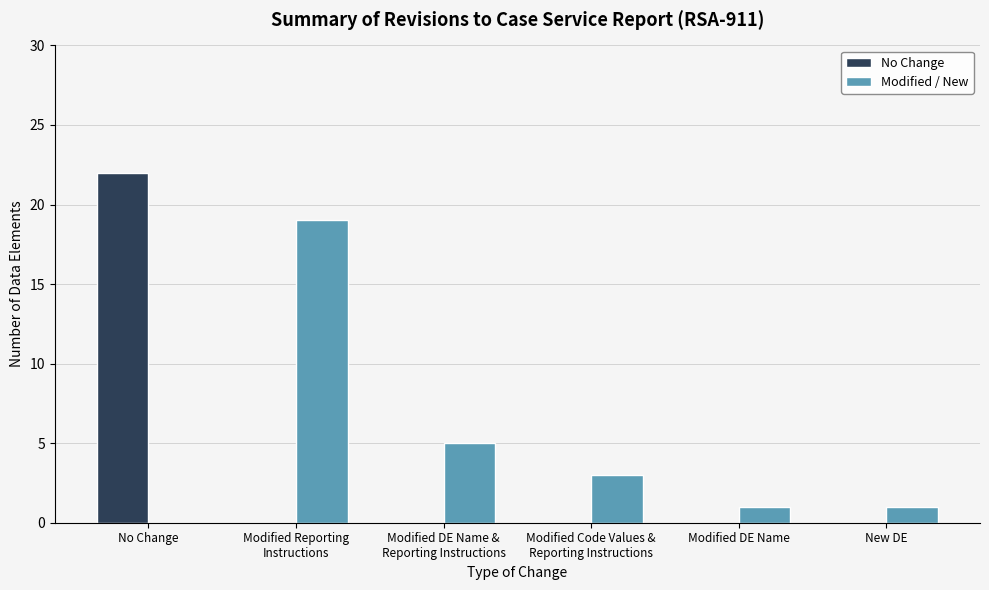

Between Modified Reporting
Instructions and Modified Code Values &
Reporting Instructions, which series saw the biggest shift?

Modified / New